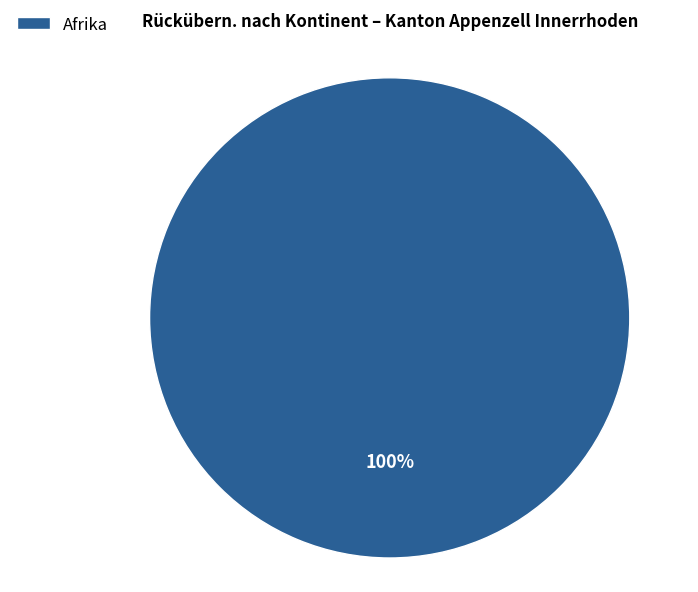

Is it true that Afrika is 100% of the pie?

True